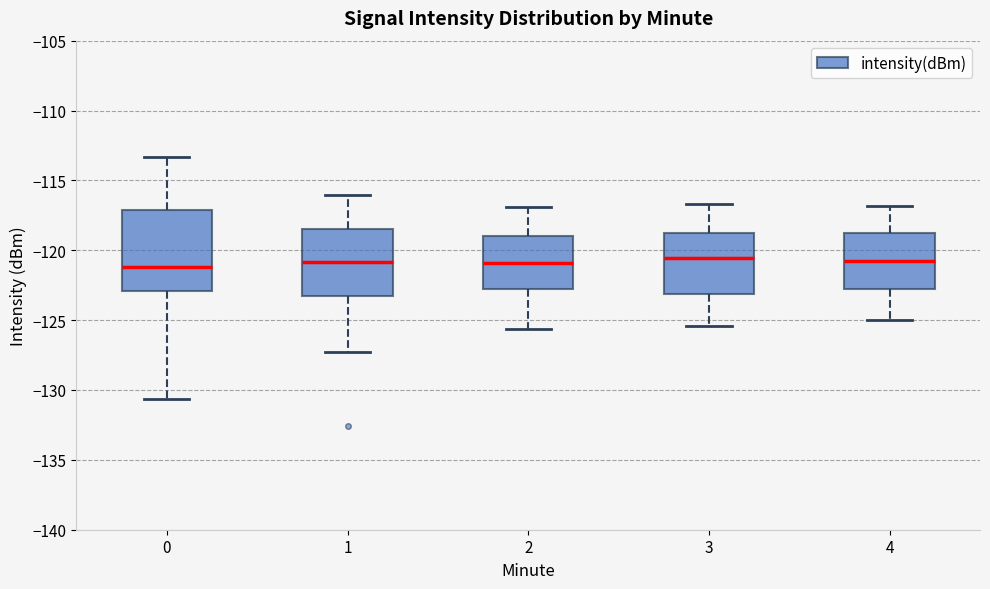

Reading left to right, transcribe this box plot: for each box, give where its median line is, the range the box spans, and where its two whiskers end, as read against the y-axis. The values are not printed on the chart, so give them approximately, as read against the axis.

0: median -121.0, box -123.0 to -117.0, whiskers -130.5 to -113.5
1: median -121.0, box -123.5 to -118.5, whiskers -127.5 to -116.0
2: median -121.0, box -123.0 to -119.0, whiskers -125.5 to -117.0
3: median -120.5, box -123.0 to -118.5, whiskers -125.5 to -116.5
4: median -120.5, box -123.0 to -119.0, whiskers -125.0 to -117.0